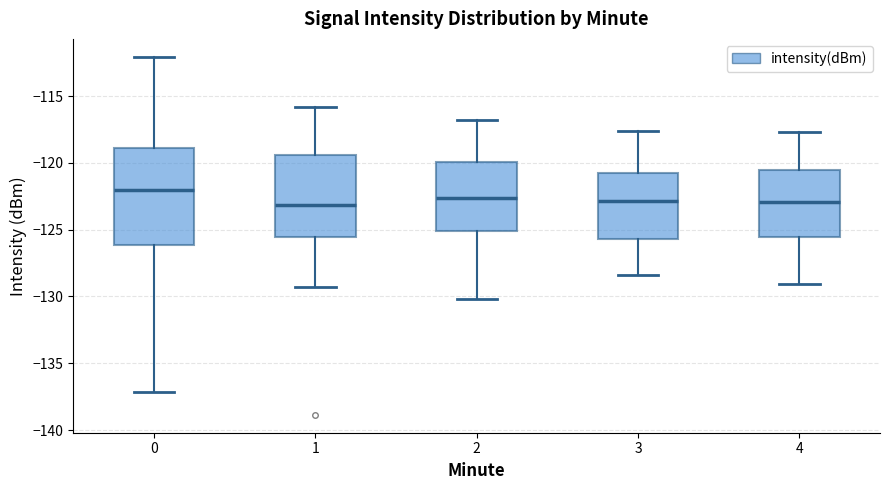

Reading left to right, read every box against the y-axis: the position of its median line, the range the box covers, and the ends of its whiskers. The values are not printed on the chart, so give them approximately, as read against the axis.

0: median -122.0, box -126.0 to -119.0, whiskers -137.0 to -112.0
1: median -123.0, box -125.5 to -119.5, whiskers -129.5 to -116.0
2: median -122.5, box -125.0 to -120.0, whiskers -130.0 to -117.0
3: median -123.0, box -125.5 to -120.5, whiskers -128.5 to -117.5
4: median -123.0, box -125.5 to -120.5, whiskers -129.0 to -117.5